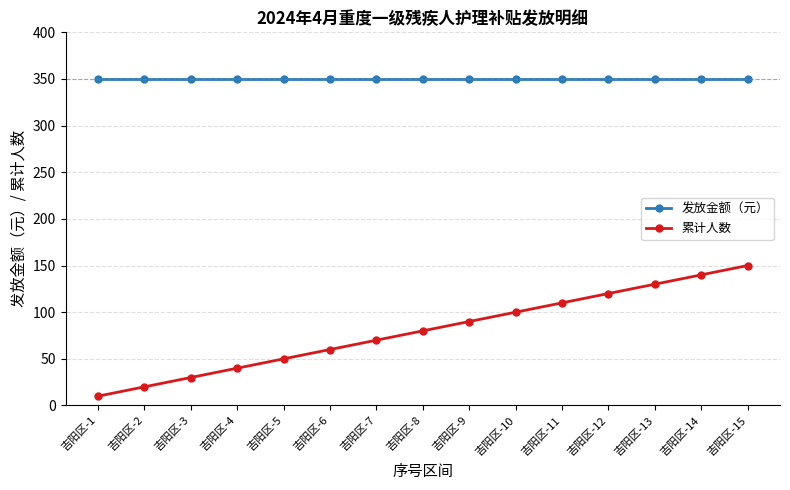

Reading left to right, extract all data points from this chart.

发放金额（元）: 350	350	350	350	350	350	350	350	350	350	350	350	350	350	350
累计人数: 10	20	30	40	50	60	70	80	90	100	110	120	130	140	150